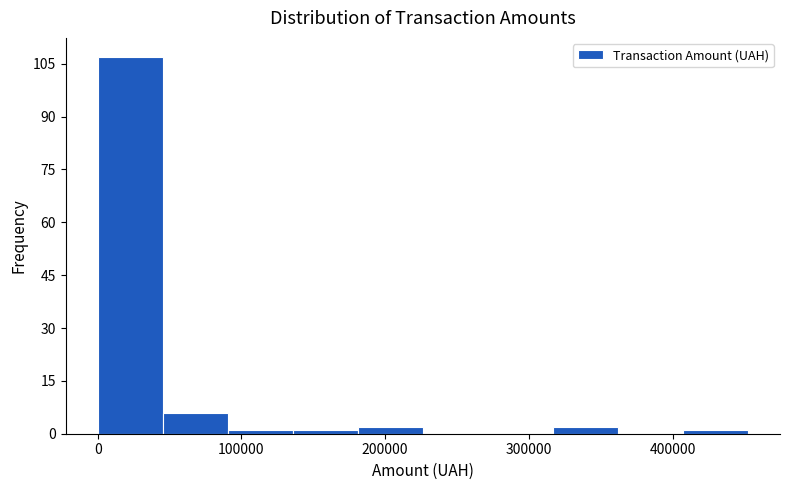

How tall is the bar that spans 320000 to 360000 on the x-axis? Neither the bar edges nor the heights are printed on the chart, so give them approximately, as read against the axes.

2